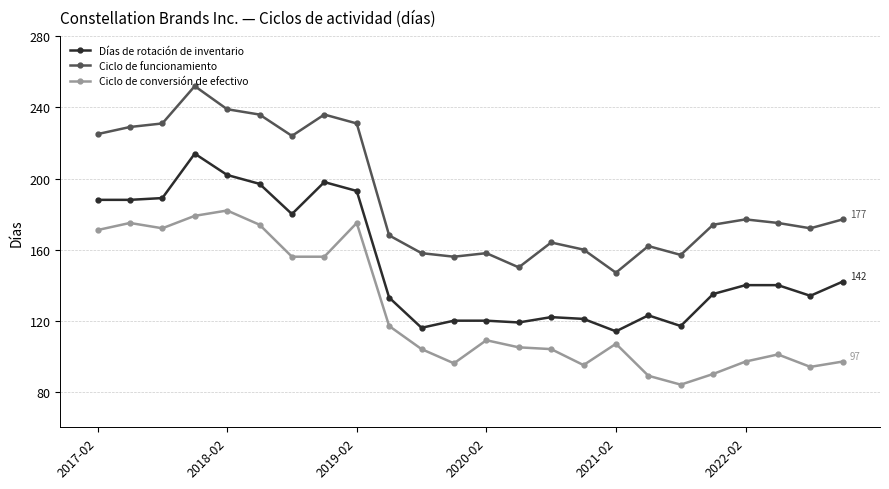

What is the minimum value shown in the chart?

84